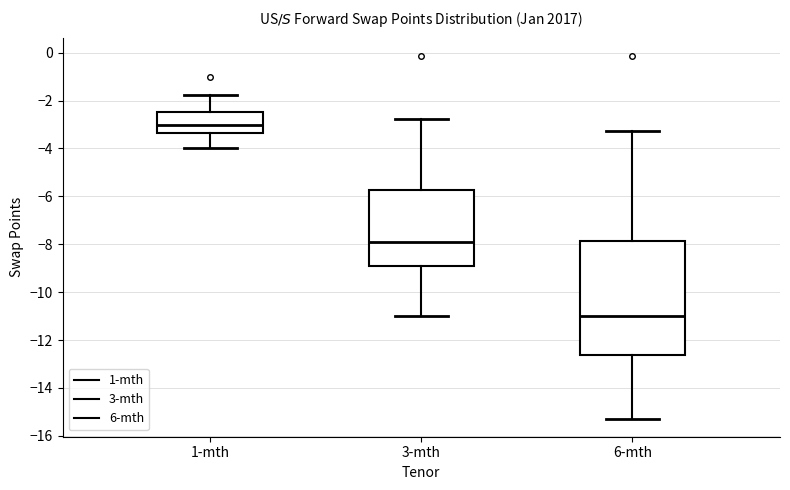

Where does the lower whisker of the box for 3-mth end on the y-axis? The values are not printed on the chart, so give them approximately, as read against the axis.

-11.0